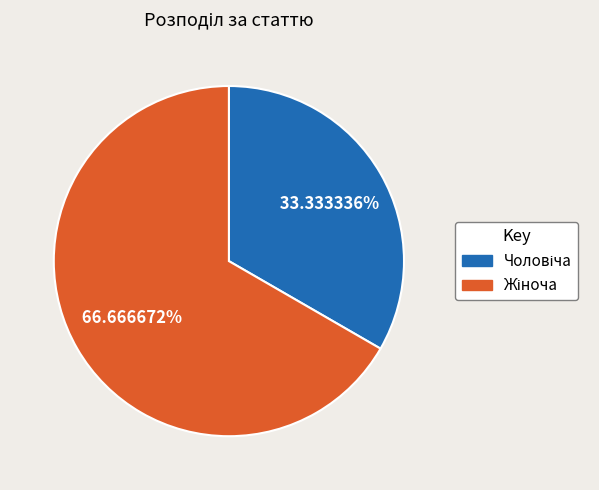

Is there any slice that represents more than half of the pie?

Yes